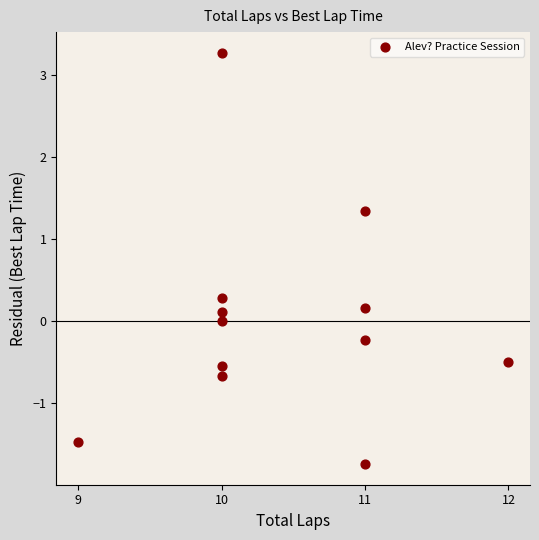

What is the range of X values (max minus min)?

3.0